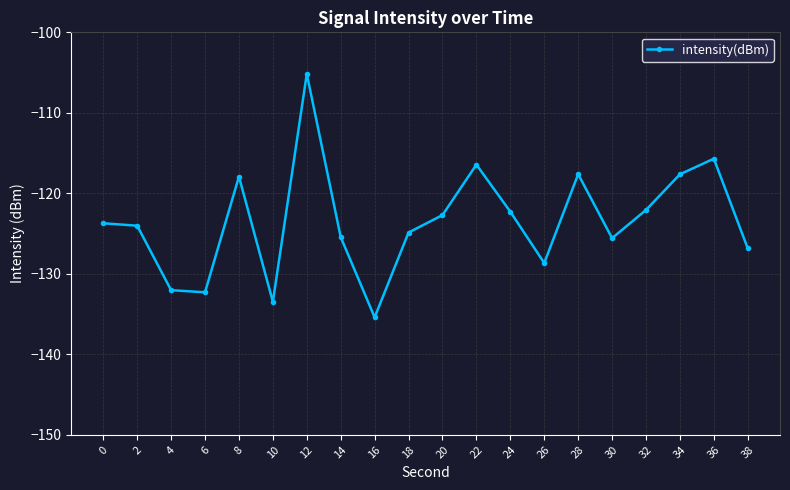

How many lines are shown in the chart?

1